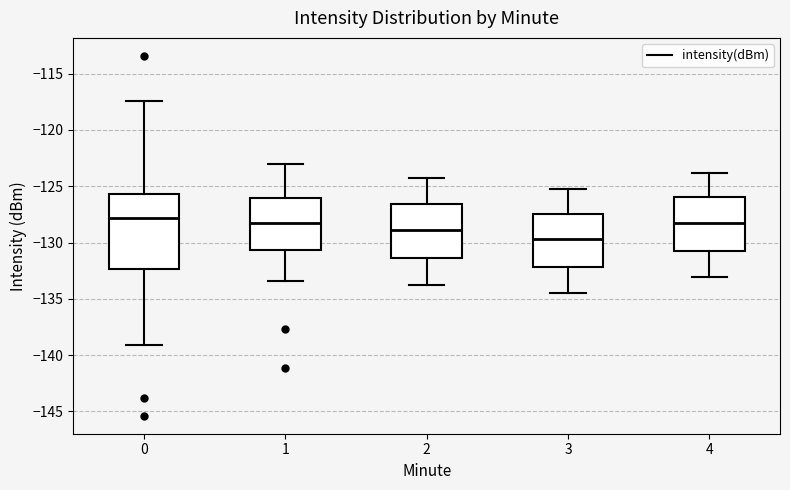

Where does the median line of the box at x = 4 sit on the y-axis? The values are not printed on the chart, so give them approximately, as read against the axis.

-128.0